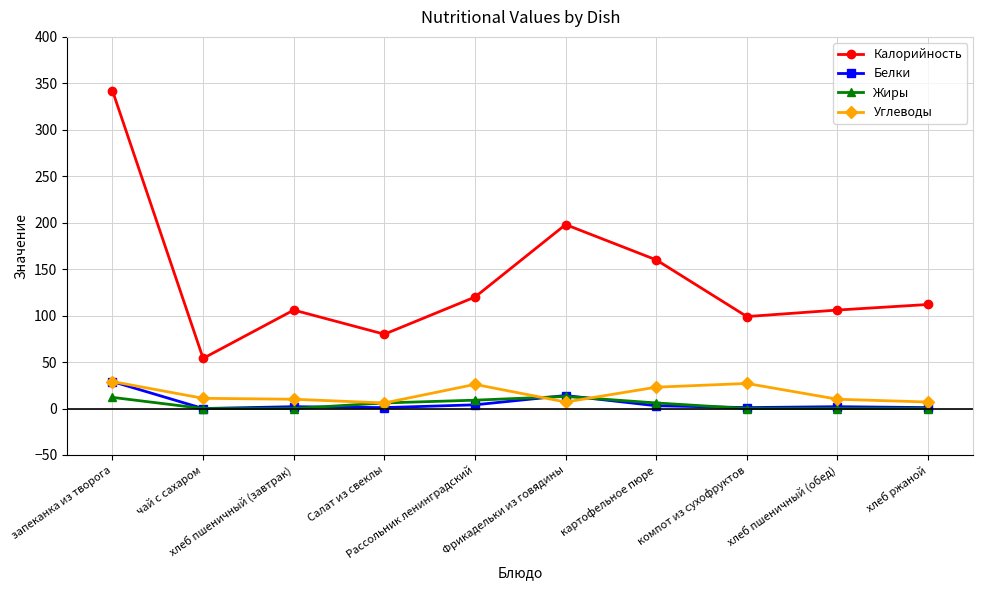

What is the average value of the Жиры series?

5